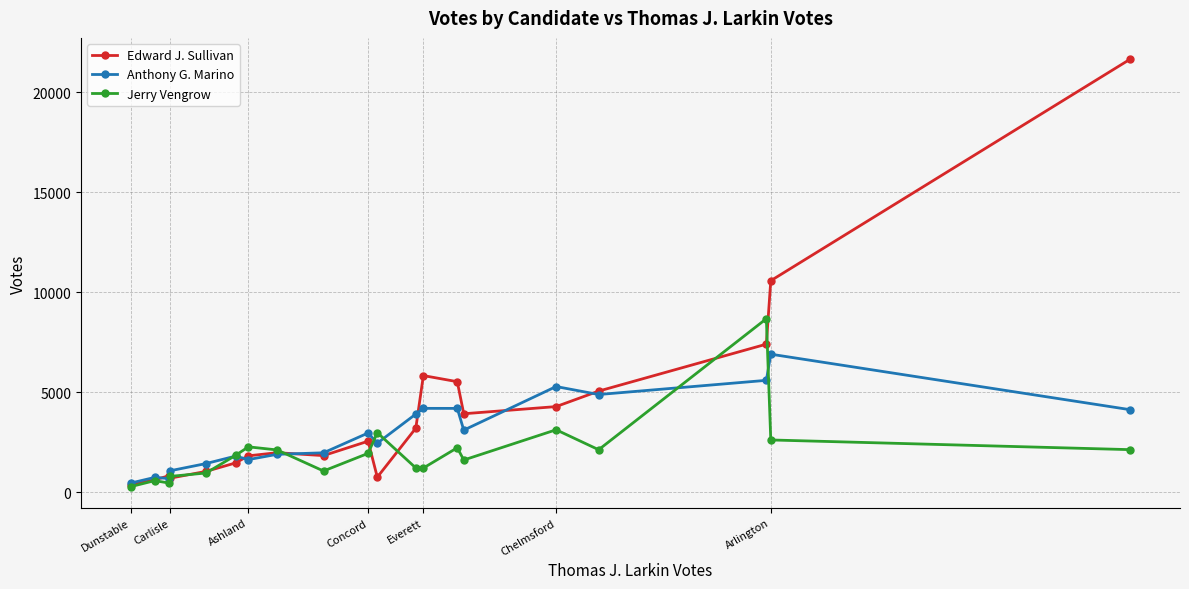

What is the value of the Jerry Vengrow point at the 7th from the left?

2280